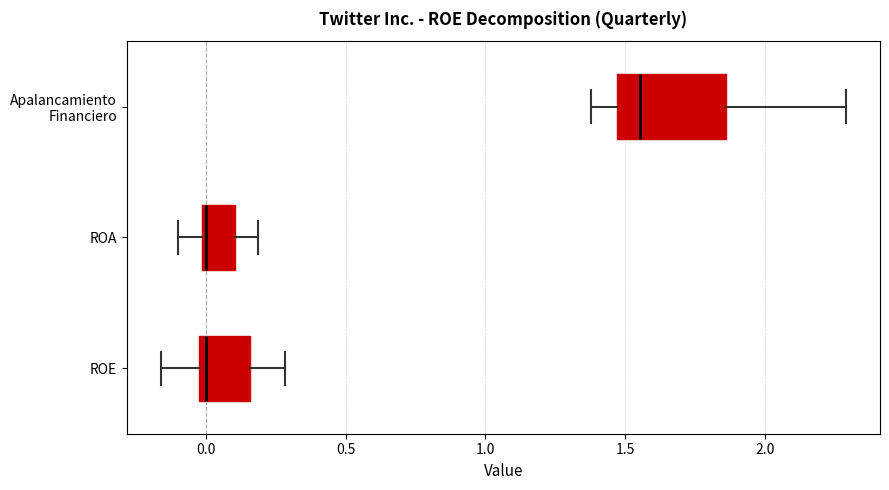

Reading bottom to top, read every box against the x-axis: the position of its median line, the range the box covers, and the ends of its whiskers. The values are not printed on the chart, so give them approximately, as read against the axis.

ROE: median 0.00 (just right of the box's left edge), box 0.00 to 0.15, whiskers -0.15 to 0.30
ROA: median 0.00, box 0.00 to 0.10, whiskers -0.10 to 0.20
Apalancamiento Financiero: median 1.55, box 1.45 to 1.85, whiskers 1.40 to 2.30